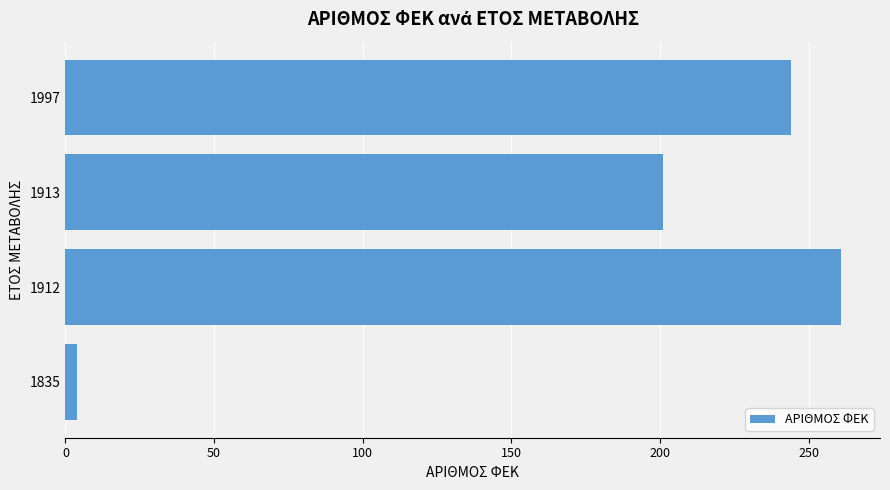

What is the change in value from 1912 to 1913?

-60